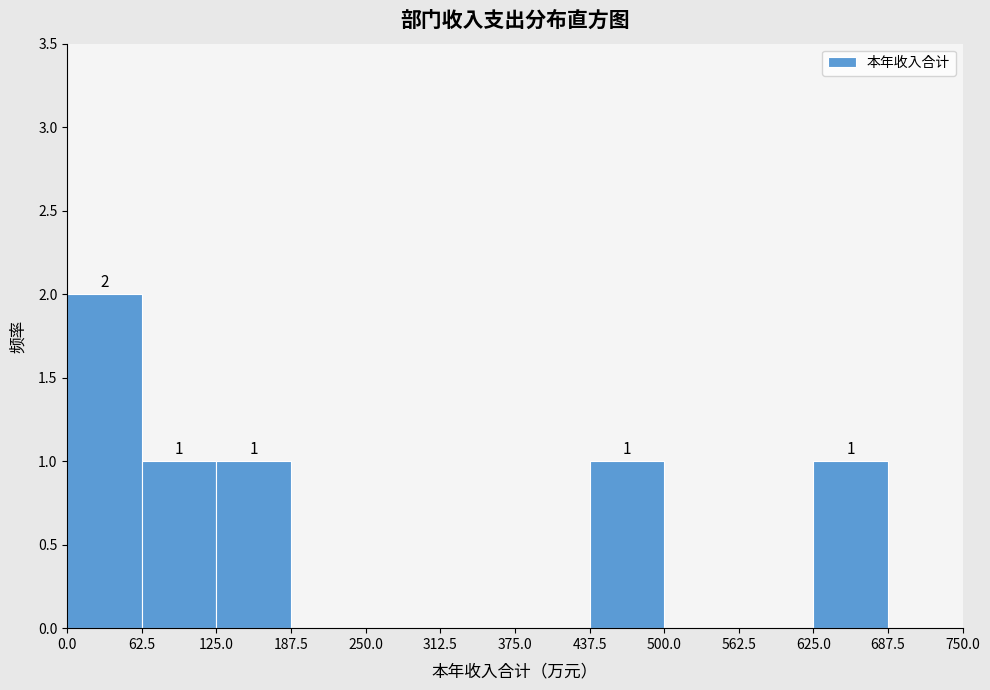

Over which range of the x-axis is the bar tallest?

0.0 to 62.5